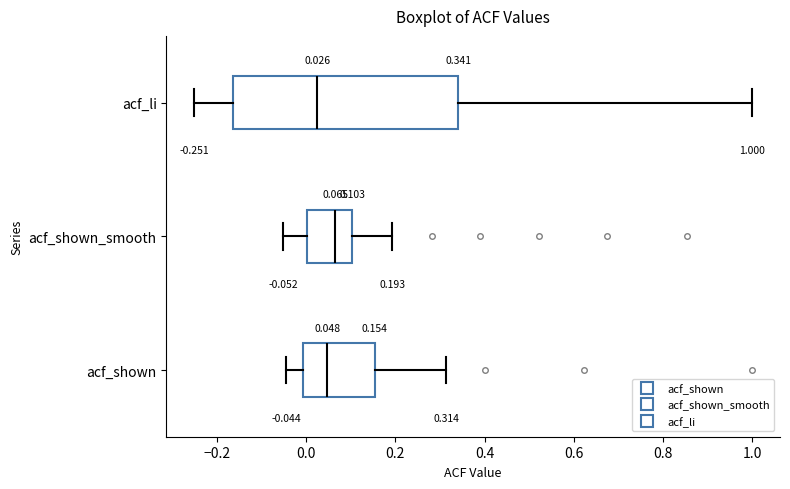

Which box's median line is the furthest to the left?

acf_li